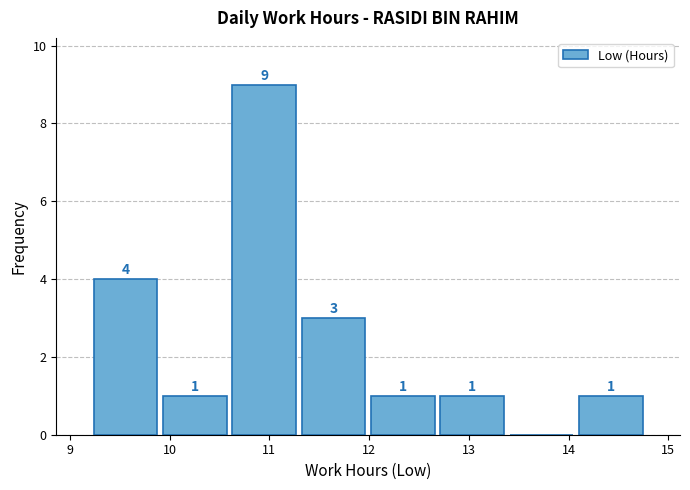

Which range on the x-axis has the tallest bar?

10.6 to 11.3